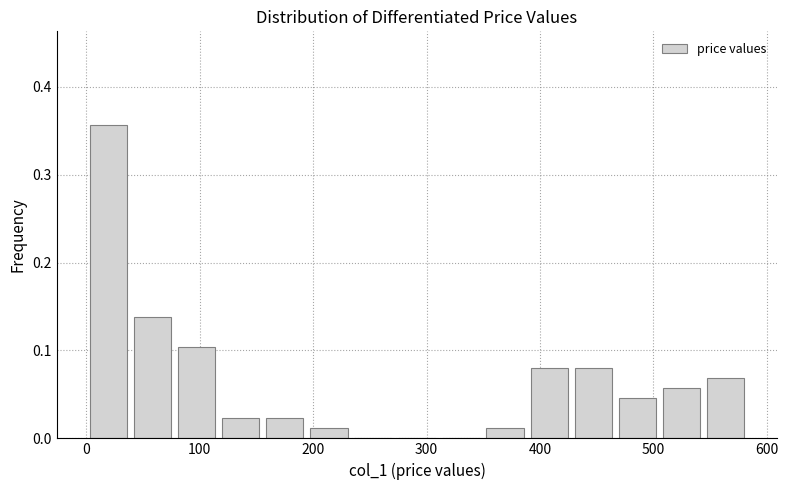

Around what value on the x-axis is the tallest bar? Give the approximate position of its centre, as read against the axis.

20